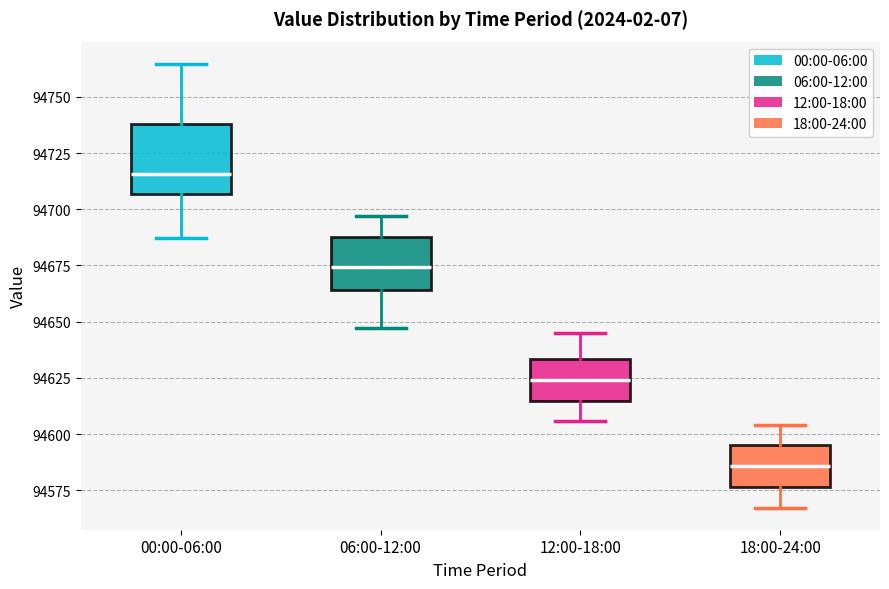

Reading left to right, transcribe this box plot: for each box, give where its median line is, the range the box spans, and where its two whiskers end, as read against the y-axis. The values are not printed on the chart, so give them approximately, as read against the axis.

00:00-06:00: median 94715, box 94705 to 94740, whiskers 94685 to 94765
06:00-12:00: median 94675, box 94665 to 94690, whiskers 94645 to 94695
12:00-18:00: median 94625, box 94615 to 94635, whiskers 94605 to 94645
18:00-24:00: median 94585, box 94575 to 94595, whiskers 94565 to 94605